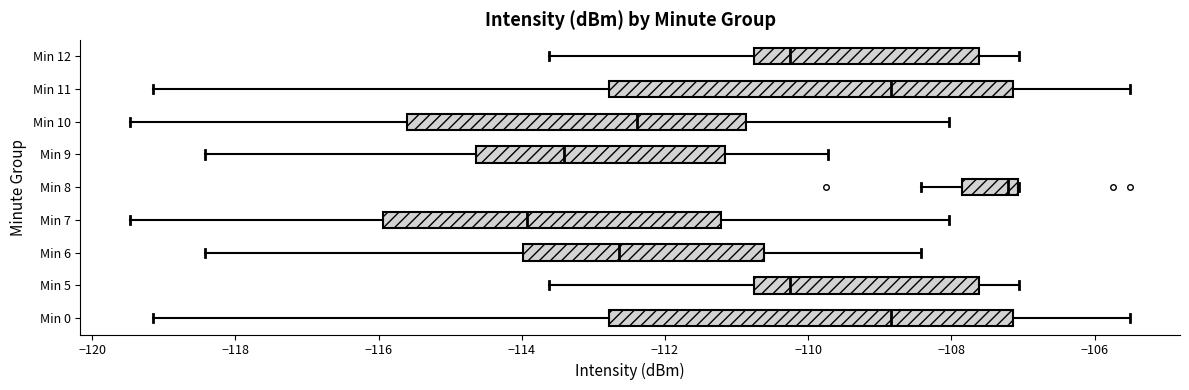

Reading bottom to top, transcribe this box plot: for each box, give where its median line is, the range the box spans, and where its two whiskers end, as read against the x-axis. The values are not printed on the chart, so give them approximately, as read against the axis.

Min 0: median -108.8, box -112.8 to -107.2, whiskers -119.2 to -105.6
Min 5: median -110.2, box -110.8 to -107.6, whiskers -113.6 to -107.0
Min 6: median -112.6, box -114.0 to -110.6, whiskers -118.4 to -108.4
Min 7: median -114.0, box -116.0 to -111.2, whiskers -119.4 to -108.0
Min 8: median -107.2, box -107.8 to -107.0, whiskers -108.4 to -107.0
Min 9: median -113.4, box -114.6 to -111.2, whiskers -118.4 to -109.8
Min 10: median -112.4, box -115.6 to -110.8, whiskers -119.4 to -108.0
Min 11: median -108.8, box -112.8 to -107.2, whiskers -119.2 to -105.6
Min 12: median -110.2, box -110.8 to -107.6, whiskers -113.6 to -107.0